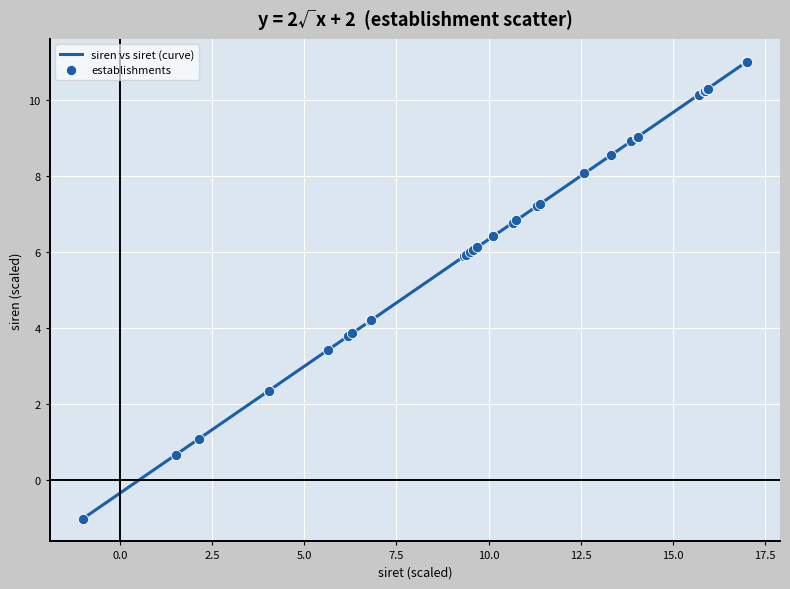

What is the difference between the maximum and minimum values?

12.0